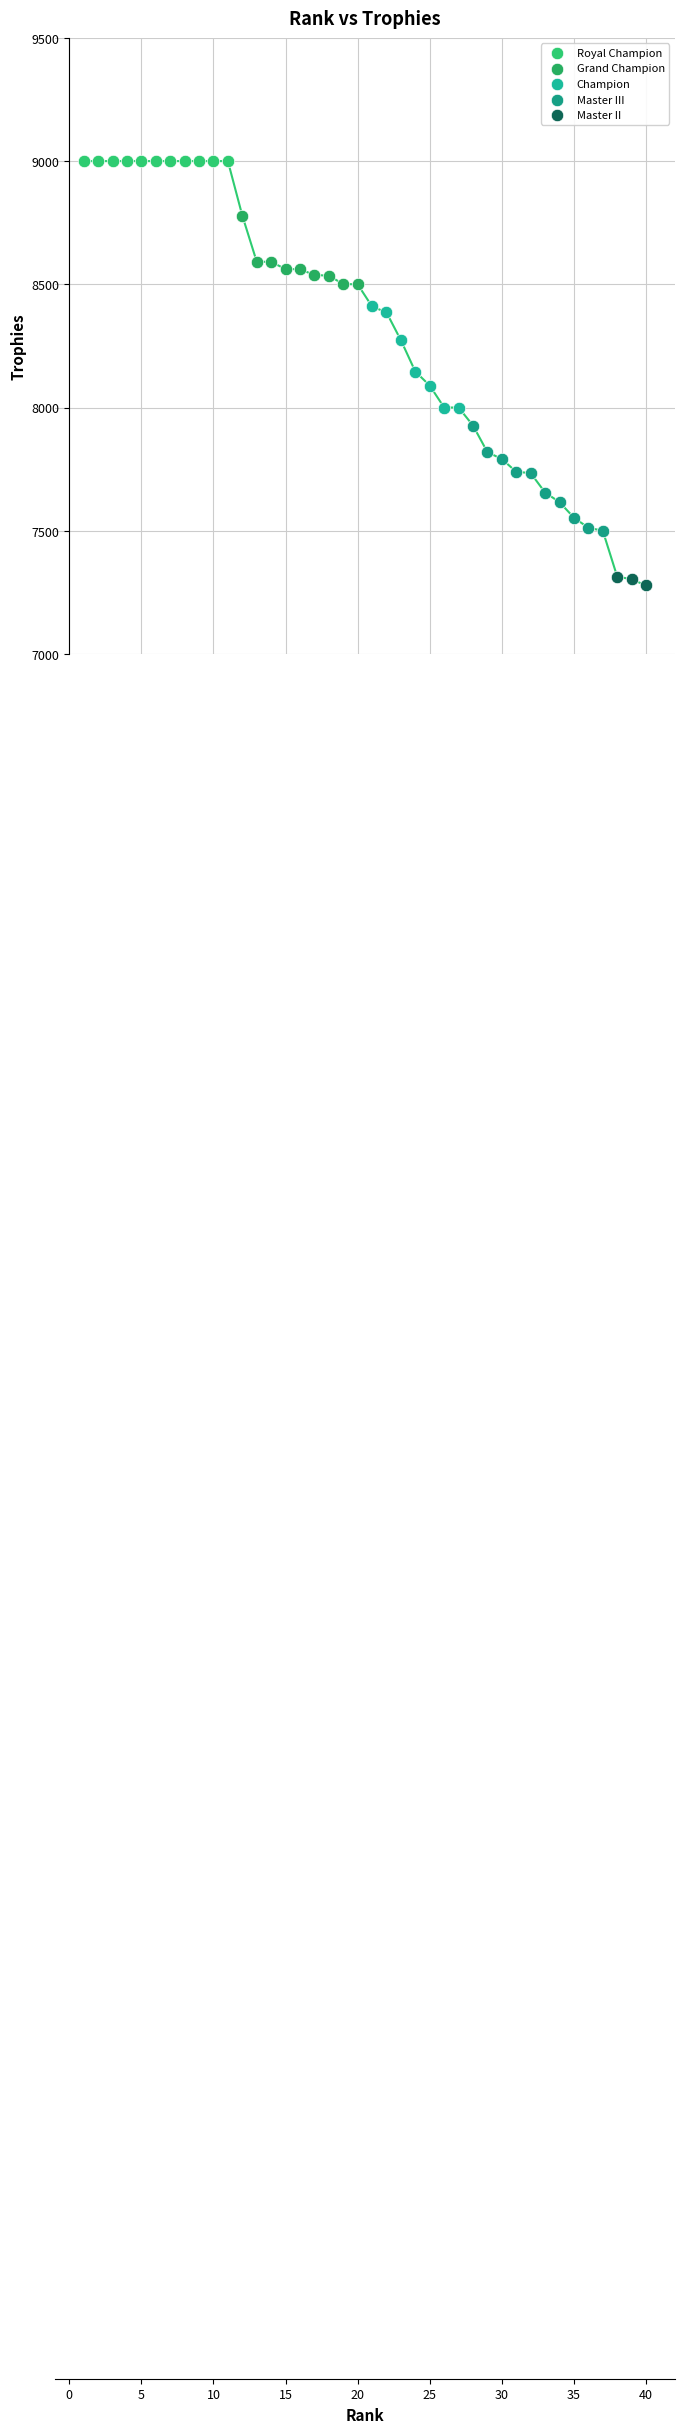

Which series contains the highest Y value?

Royal Champion